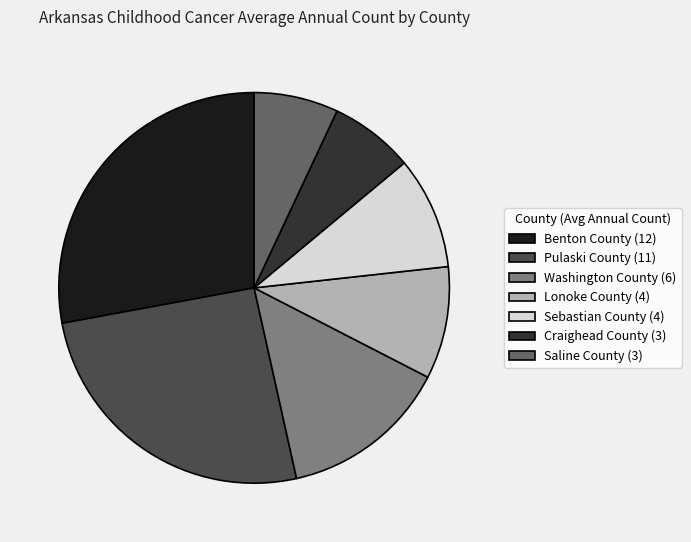

Approximately how many times larger is the value at Washington County (6) compared to Saline County (3)?

2.0